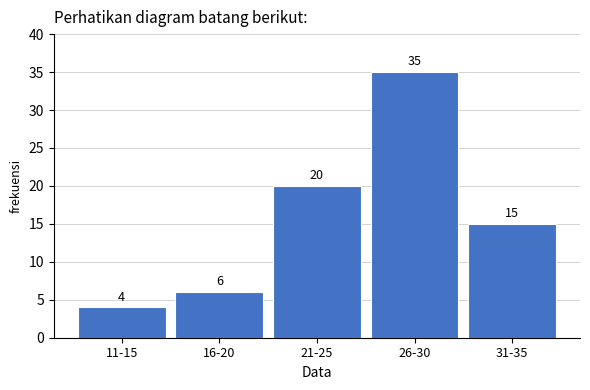

Reading right to left, what are all the values shown in this chart?

31-35=15	26-30=35	21-25=20	16-20=6	11-15=4